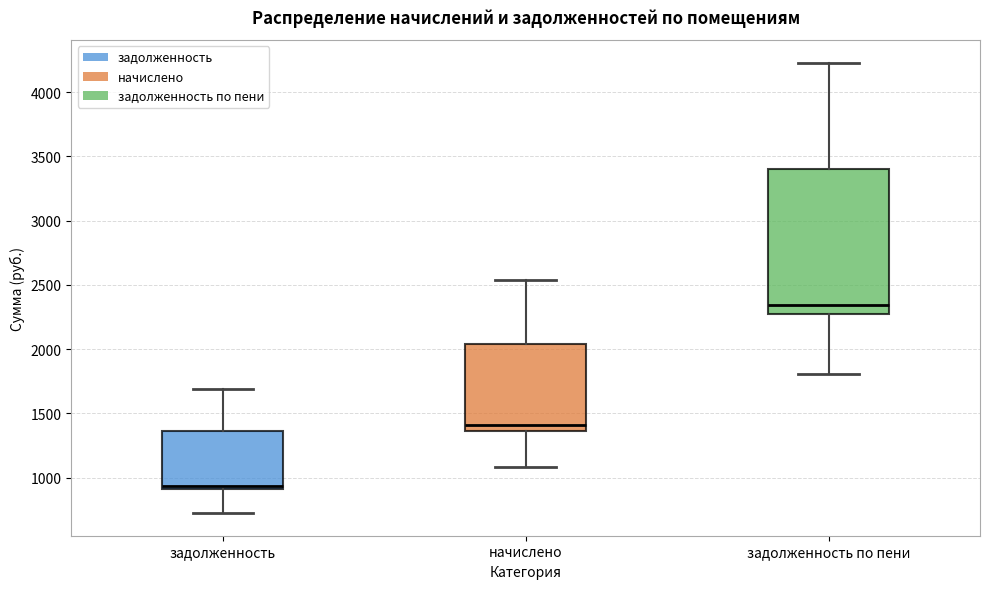

Which box is the tallest, from its lower edge to its upper edge?

задолженность по пени